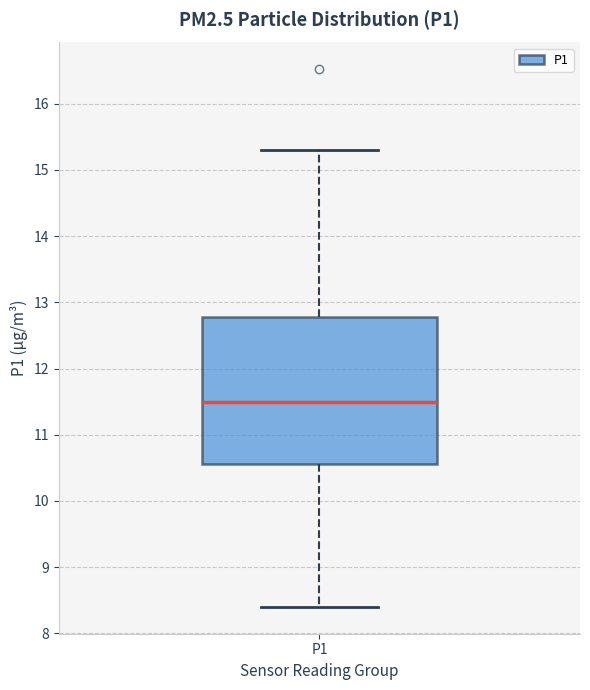

Where does the median line of the box for P1 sit on the y-axis? The values are not printed on the chart, so give them approximately, as read against the axis.

11.5